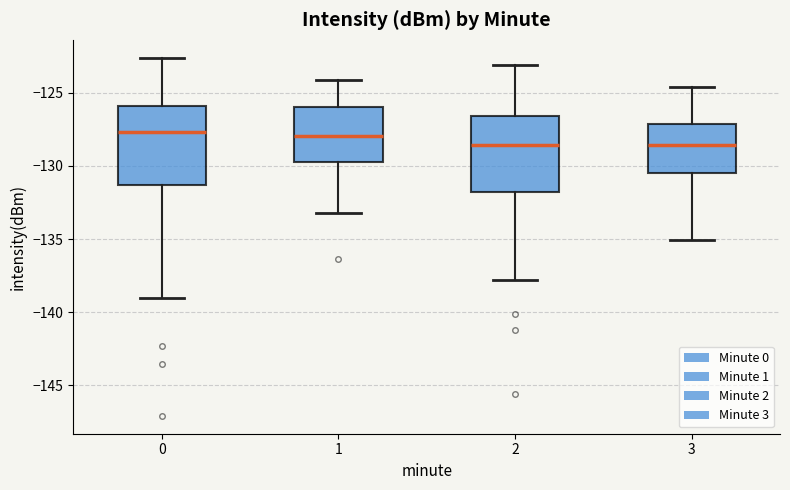

Reading left to right, read every box against the y-axis: the position of its median line, the range the box covers, and the ends of its whiskers. The values are not printed on the chart, so give them approximately, as read against the axis.

0: median -127.5, box -131.5 to -126.0, whiskers -139.0 to -122.5
1: median -128.0, box -129.5 to -126.0, whiskers -133.0 to -124.0
2: median -128.5, box -132.0 to -126.5, whiskers -138.0 to -123.0
3: median -128.5, box -130.5 to -127.0, whiskers -135.0 to -124.5